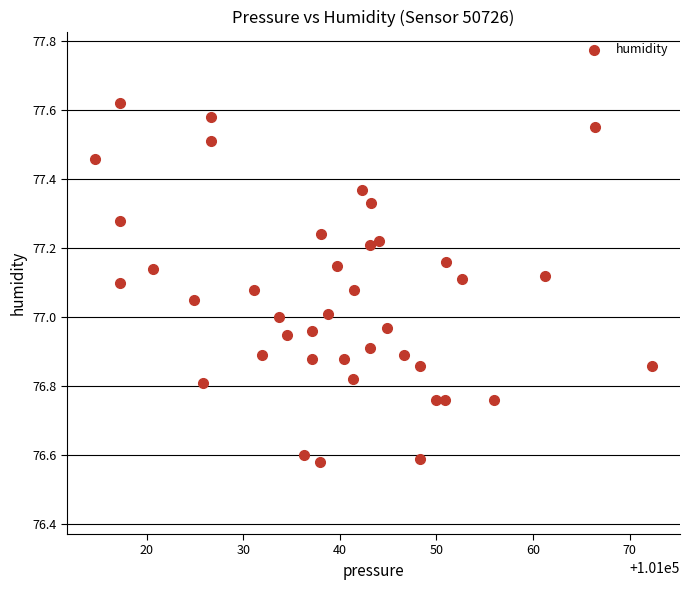

What is the range of Y values (max minus min)?

1.0